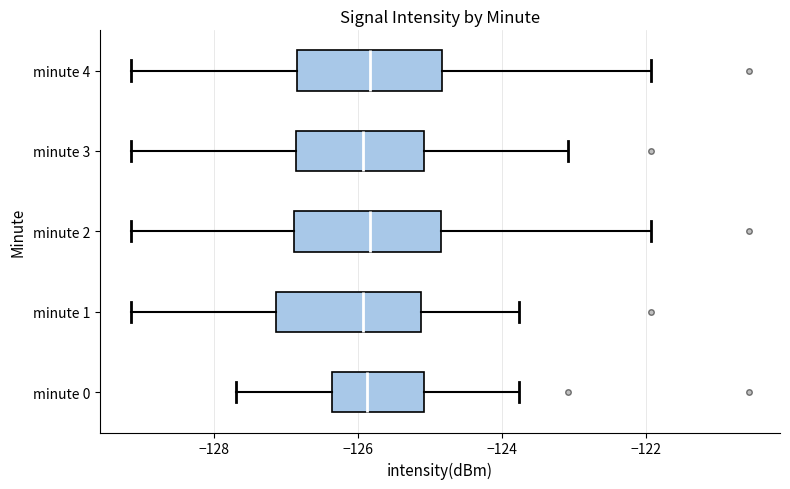

Reading bottom to top, read every box against the x-axis: the position of its median line, the range the box covers, and the ends of its whiskers. The values are not printed on the chart, so give them approximately, as read against the axis.

minute 0: median -125.8, box -126.4 to -125.0, whiskers -127.6 to -123.8
minute 1: median -126.0, box -127.2 to -125.2, whiskers -129.2 to -123.8
minute 2: median -125.8, box -126.8 to -124.8, whiskers -129.2 to -122.0
minute 3: median -126.0, box -126.8 to -125.0, whiskers -129.2 to -123.0
minute 4: median -125.8, box -126.8 to -124.8, whiskers -129.2 to -122.0